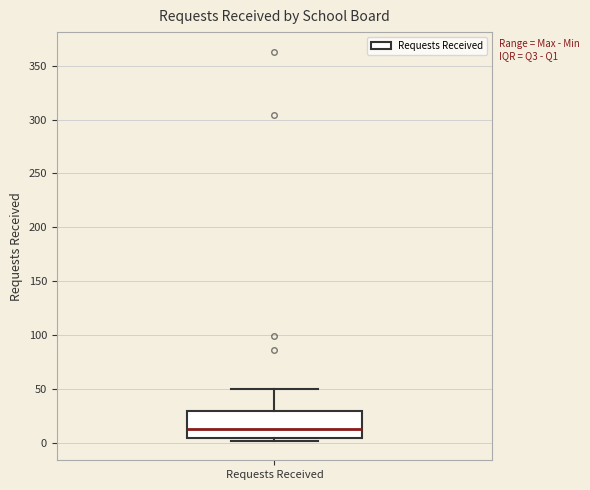

Where does the upper whisker of the box for Requests Received end on the y-axis? The values are not printed on the chart, so give them approximately, as read against the axis.

50